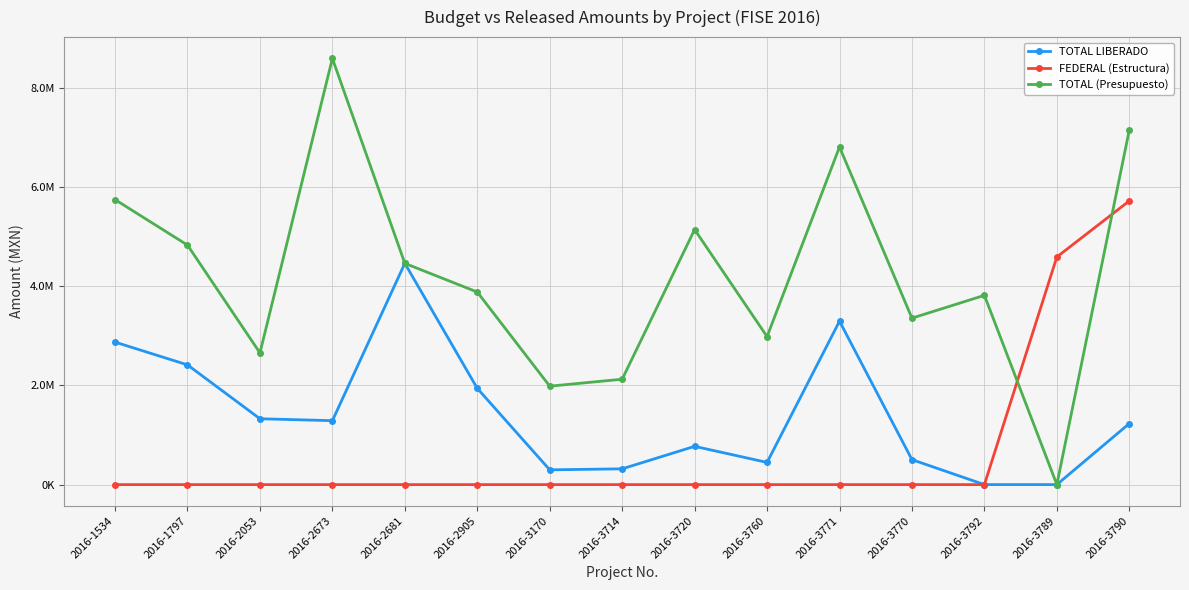

In TOTAL LIBERADO, how many points are higher than both neighbors (excluding endpoints)?

3